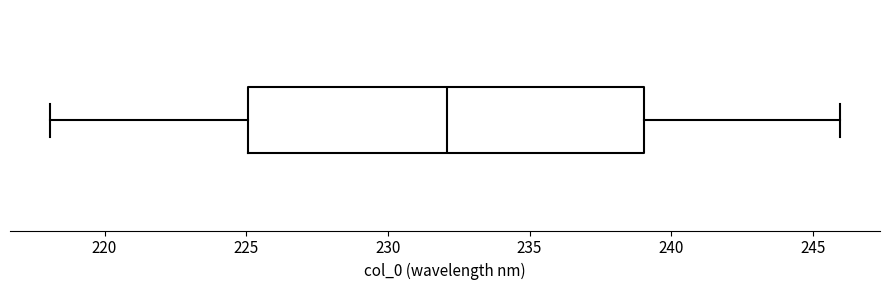

Where does the right whisker of the box end on the x-axis? The values are not printed on the chart, so give them approximately, as read against the axis.

246